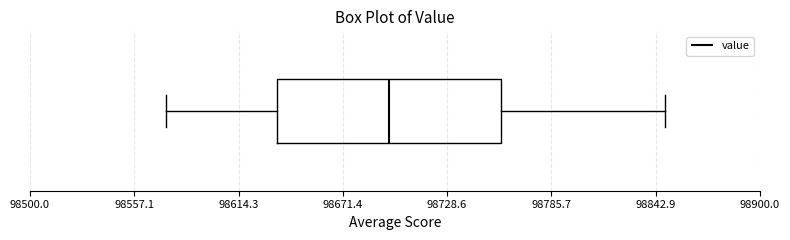

Where is the left edge of the box on the x-axis? The values are not printed on the chart, so give them approximately, as read against the axis.

98640